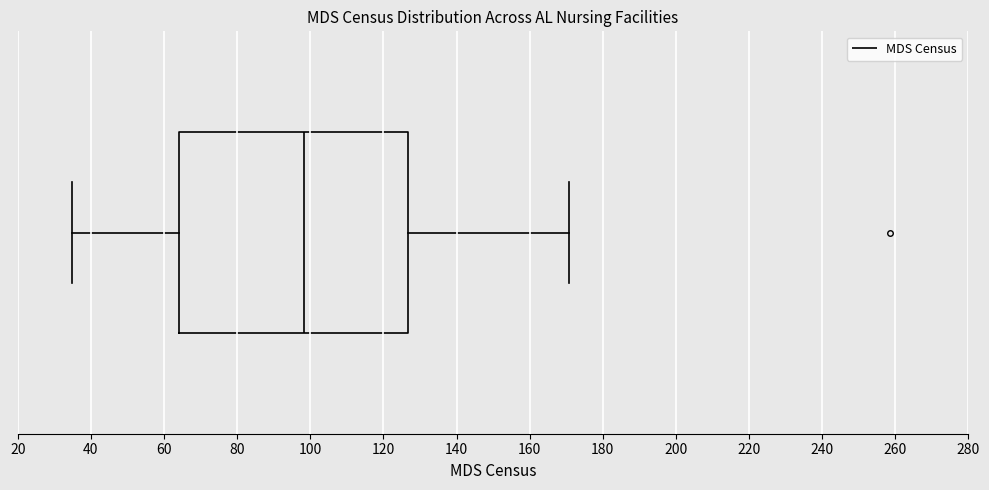

Where does the right whisker of the box end on the x-axis? The values are not printed on the chart, so give them approximately, as read against the axis.

170